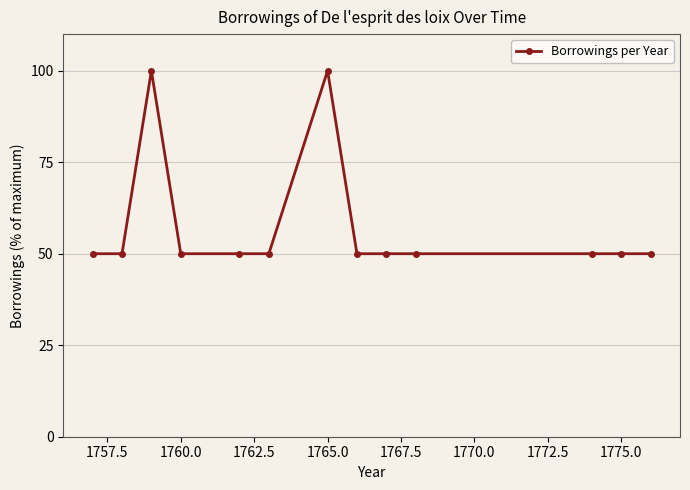

What is the smallest value displayed?

50